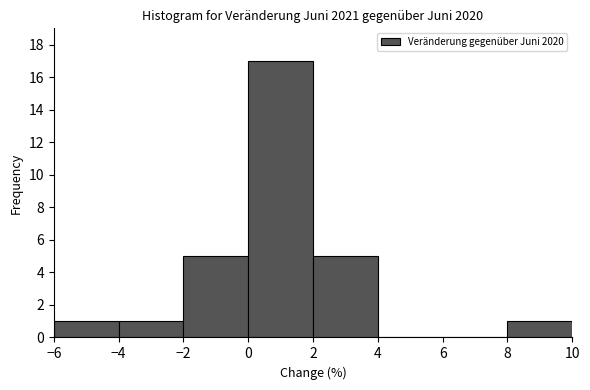

Reading left to right, transcribe this chart: for each bar, give the range it covers on the x-axis and its height. The values are not printed on the chart, so give them approximately, as read against the axis.

-6 to -4: 1
-4 to -2: 1
-2 to 0: 5
0 to 2: 17
2 to 4: 5
4 to 6: 0
6 to 8: 0
8 to 10: 1